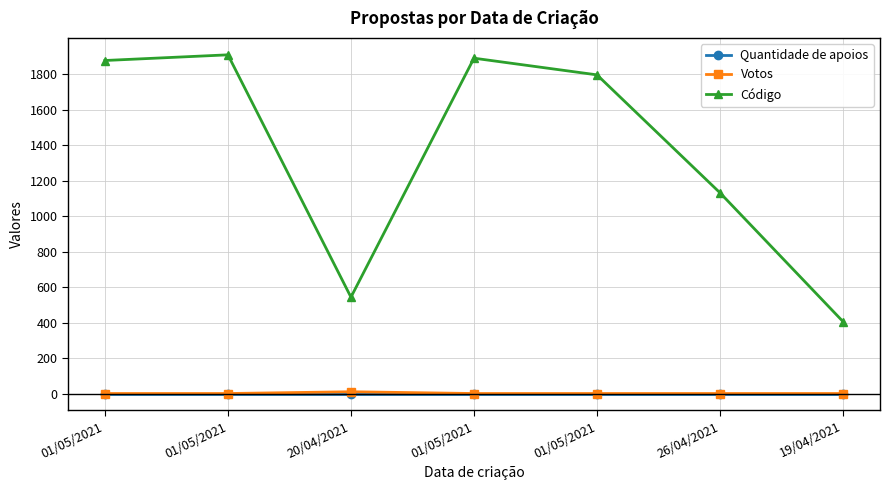

Is it true that Código equals 563 at 01/05/2021?

False